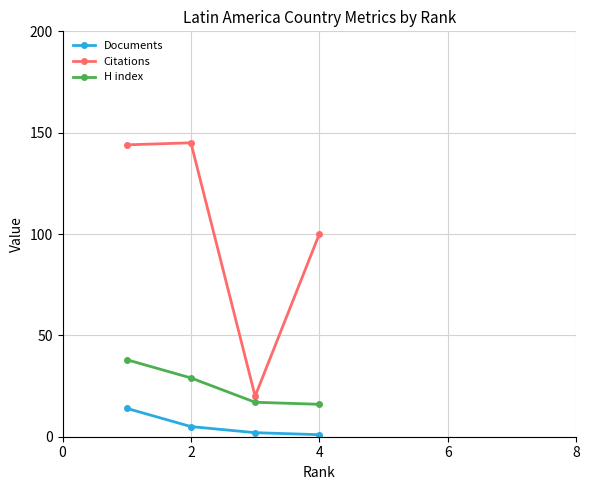

List the series in order of their peak value, lowest first.

Documents, H index, Citations